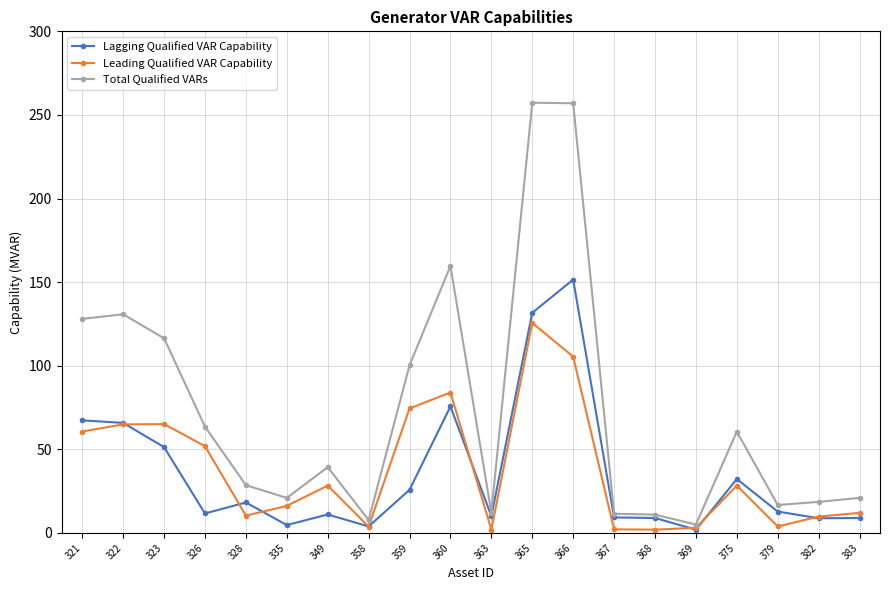

What is the difference between the maximum and second lowest values in the Lagging Qualified VAR Capability series?

147.6